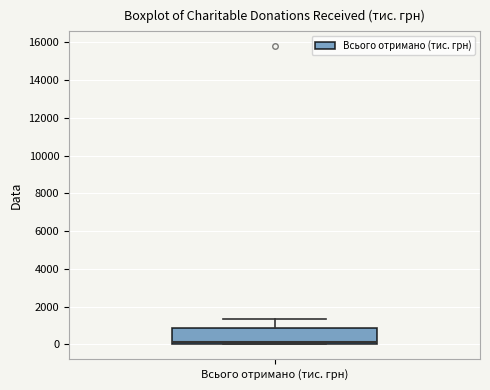

Where is the lower edge of the box for Всього отримано (тис. грн) on the y-axis? The values are not printed on the chart, so give them approximately, as read against the axis.

0